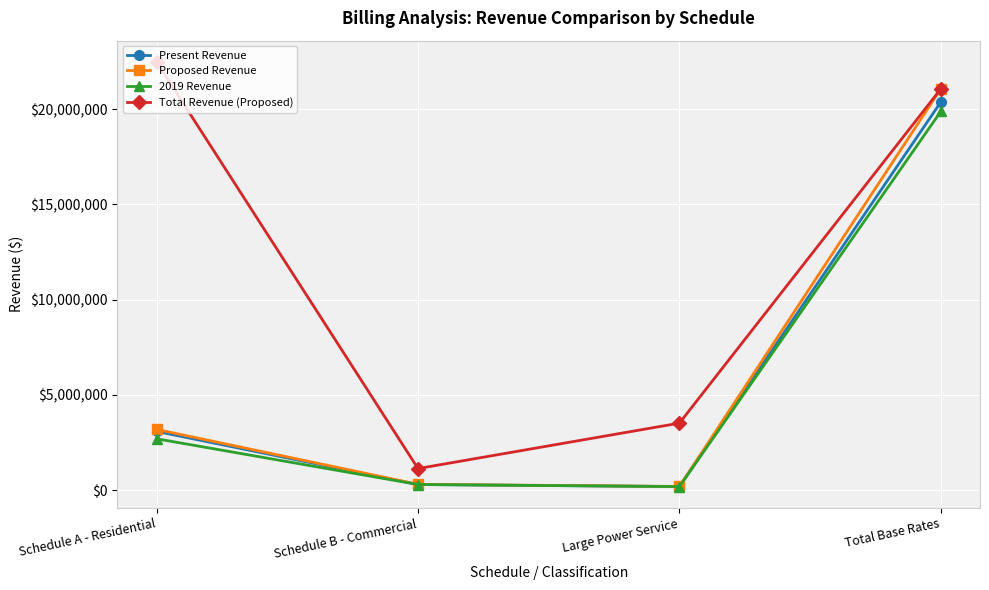

What is the label of the 2nd point from the left?

Schedule B - Commercial